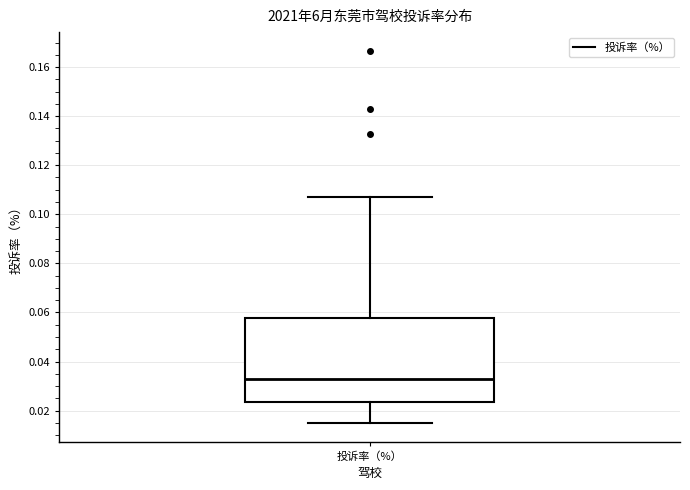

Where does the upper whisker of the box for 投诉率（%） end on the y-axis? The values are not printed on the chart, so give them approximately, as read against the axis.

0.108